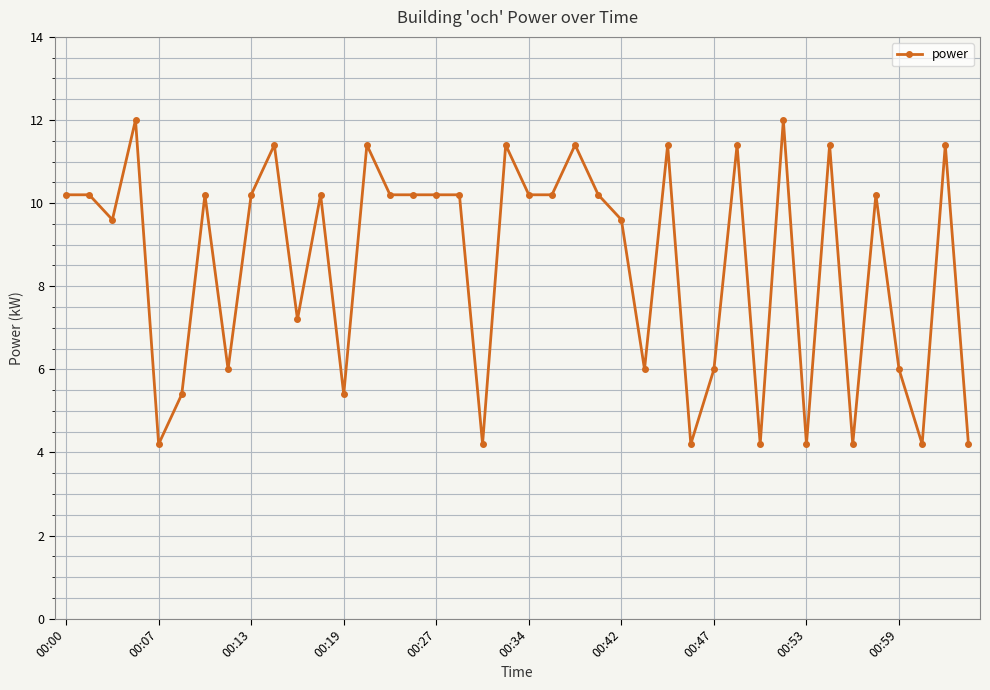

What is the difference between the maximum and minimum values?

7.8